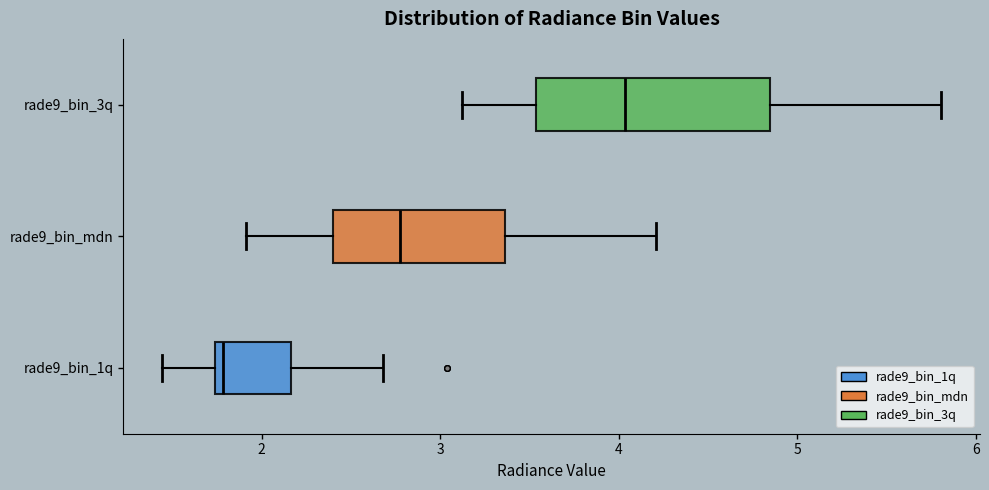

Which box has the furthest to the left median line?

rade9_bin_1q